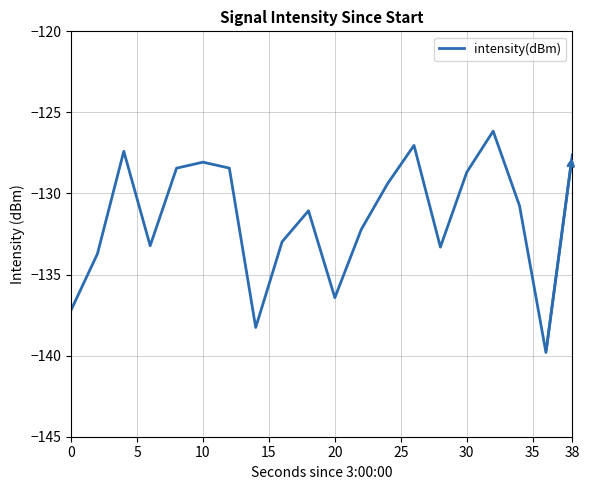

What is the difference between the maximum and minimum values?

13.6